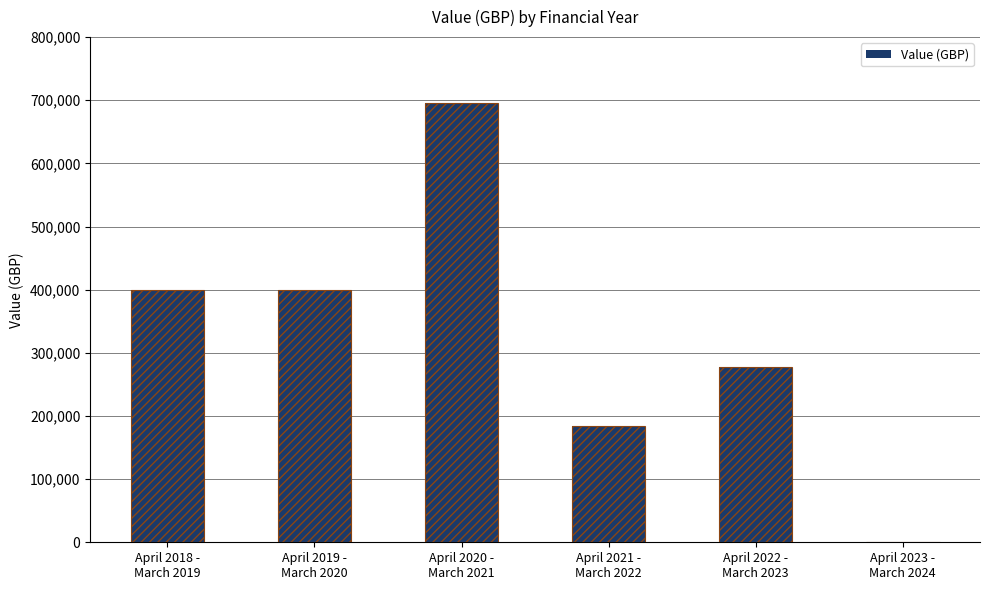

What is the value of the 3rd bar from the left?

694999